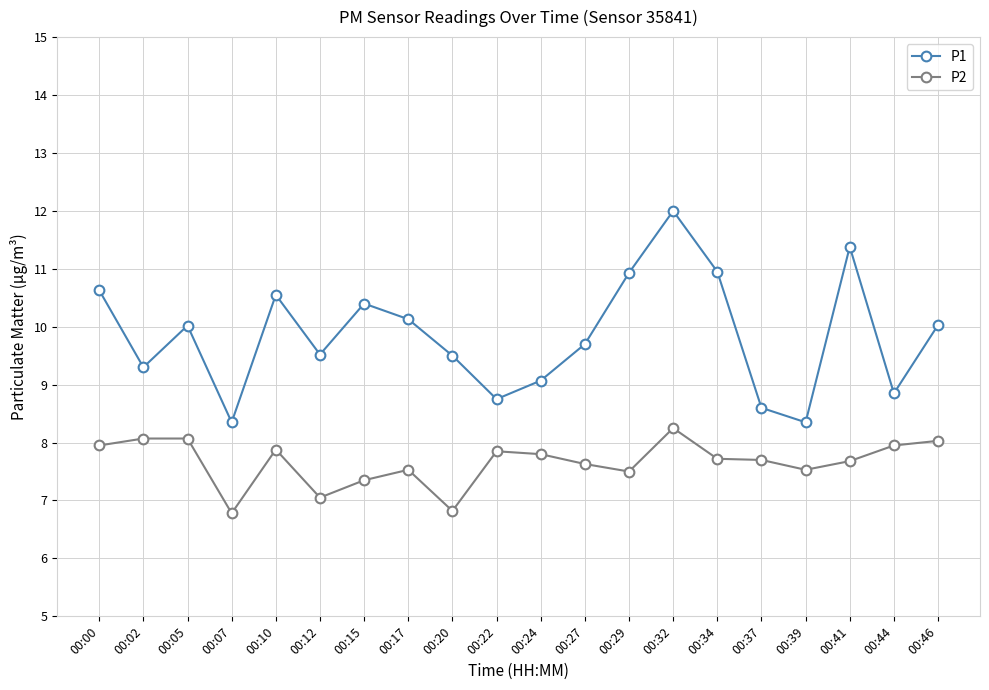

True or false: P1 has more than 2 points higher than both neighbors.

True